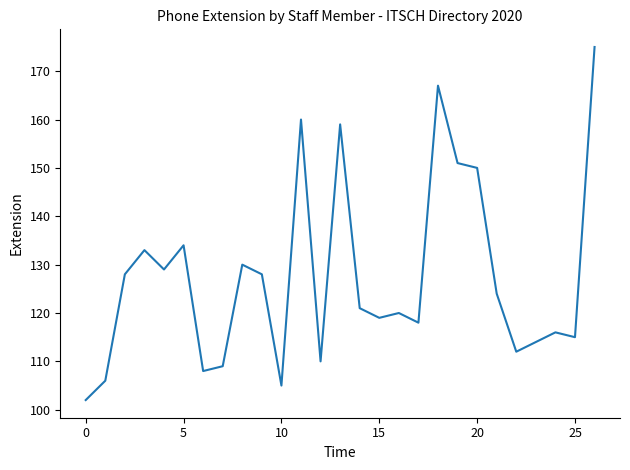

Reading left to right, list all the values displayed in this chart.

102	106	128	133	129	134	108	109	130	128	105	160	110	159	121	119	120	118	167	151	150	124	112	114	116	115	175